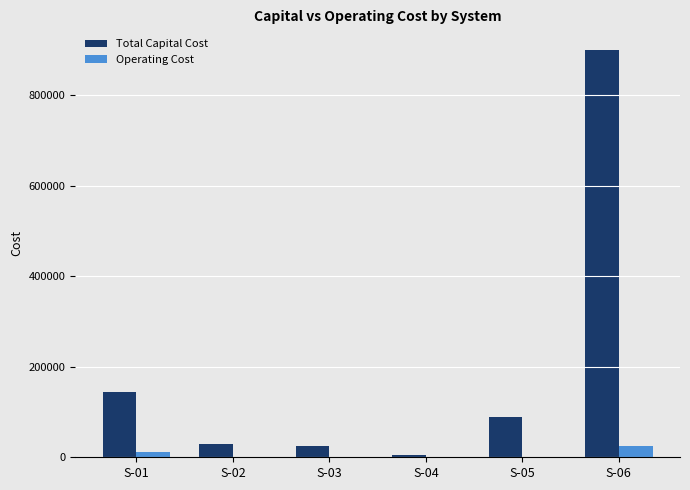

What is the maximum value shown in the chart?

900000.0